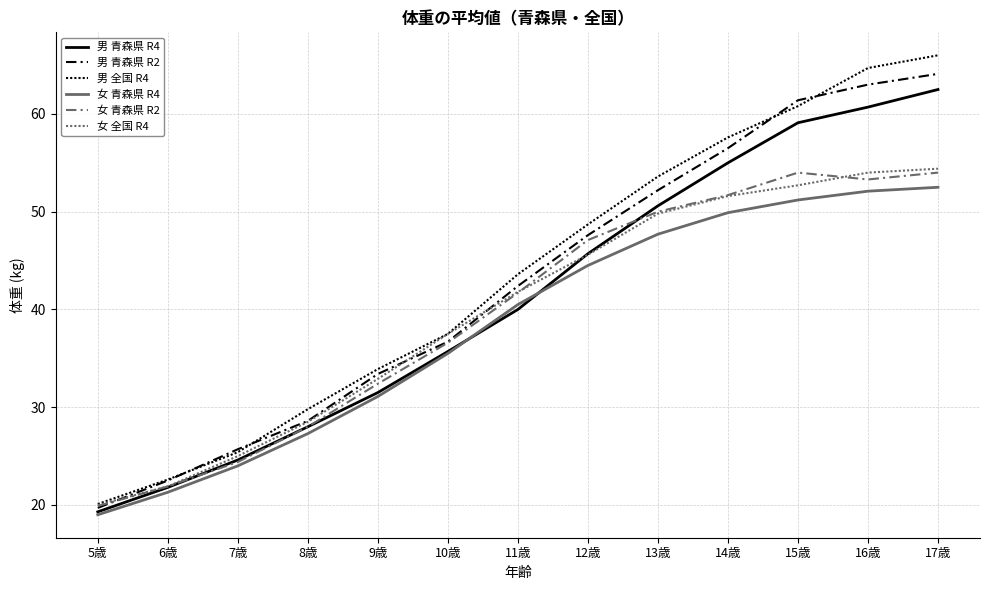

Does the chart display data point markers on the line(s)?

No